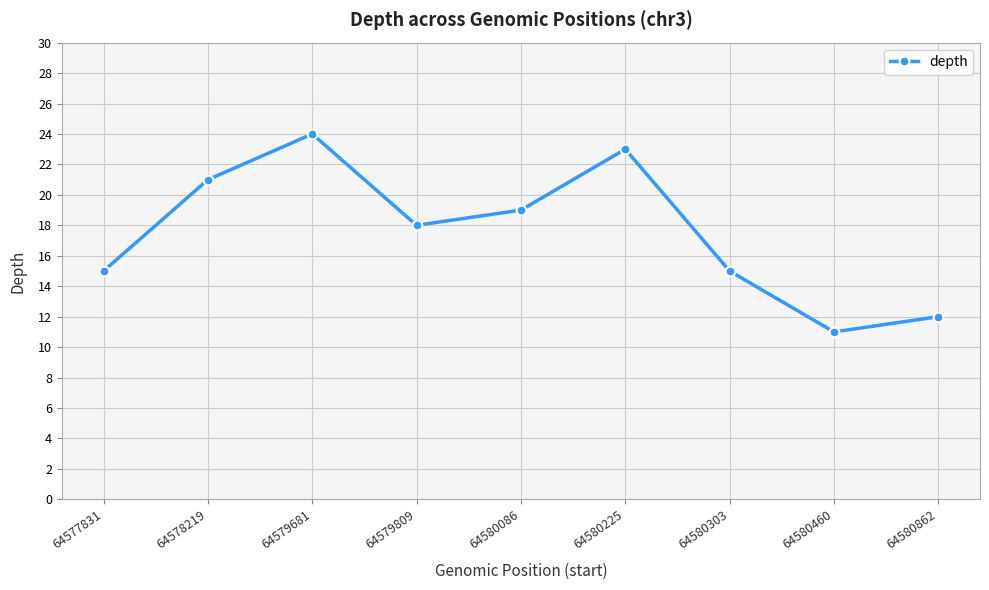

What is the average value?

18